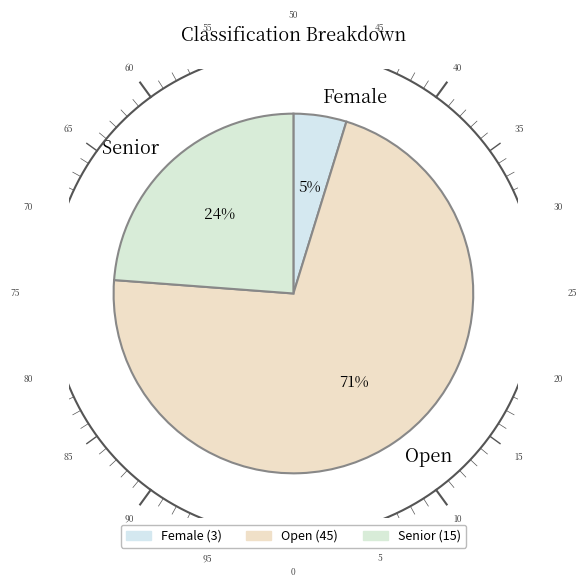

To the nearest percent, what is the difference between the Open and Female slice percentages?

67%